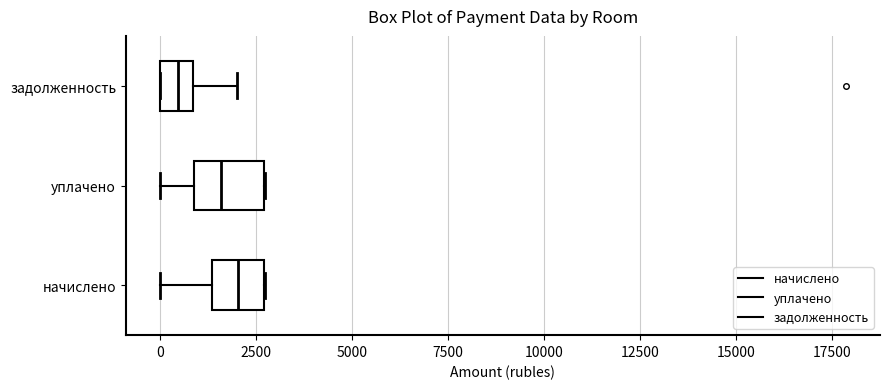

Reading bottom to top, read every box against the x-axis: the position of its median line, the range the box covers, and the ends of its whiskers. The values are not printed on the chart, so give them approximately, as read against the axis.

начислено: median 2000, box 1500 to 2500, whiskers 0 to 2500
уплачено: median 1500, box 1000 to 2500, whiskers 0 to 2500
задолженность: median 500, box 0 to 1000, whiskers 0 to 2000